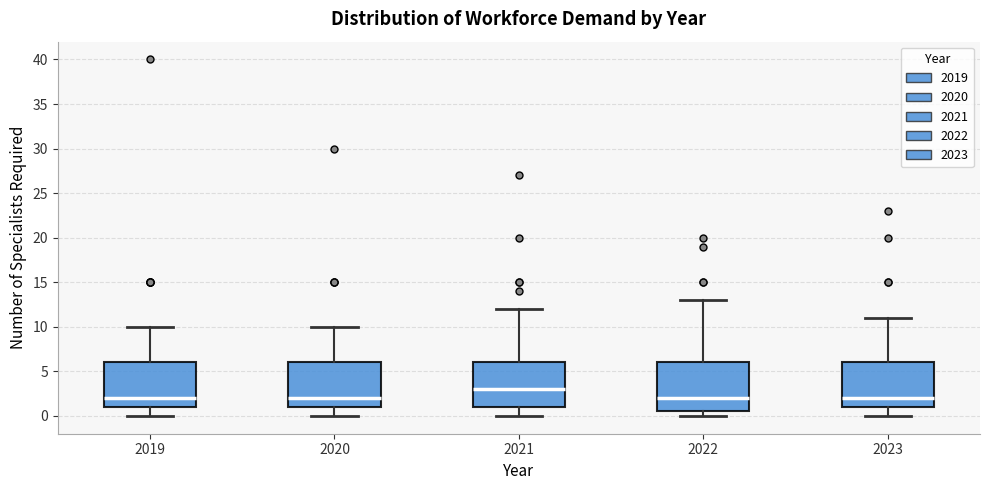

Reading left to right, transcribe this box plot: for each box, give where its median line is, the range the box spans, and where its two whiskers end, as read against the y-axis. The values are not printed on the chart, so give them approximately, as read against the axis.

2019: median 2.0, box 1.0 to 6.0, whiskers 0.0 to 10.0
2020: median 2.0, box 1.0 to 6.0, whiskers 0.0 to 10.0
2021: median 3.0, box 1.0 to 6.0, whiskers 0.0 to 12.0
2022: median 2.0, box 0.5 to 6.0, whiskers 0.0 to 13.0
2023: median 2.0, box 1.0 to 6.0, whiskers 0.0 to 11.0